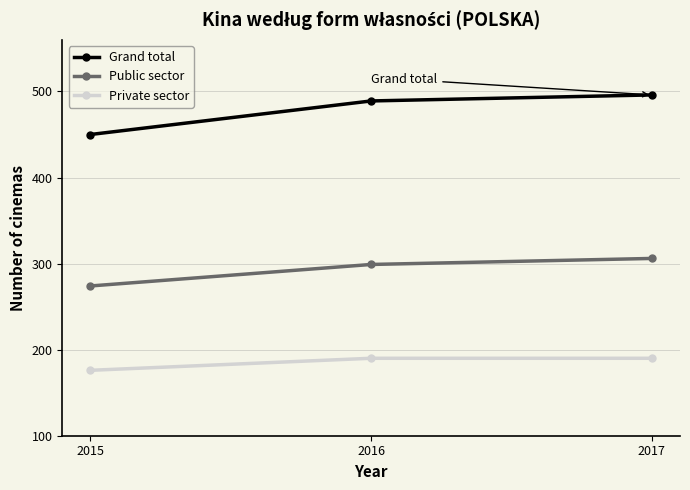

Reading left to right, transcribe all the data shown in this chart.

Grand total: 2015=450	2016=489	2017=496
Public sector: 2015=274	2016=299	2017=306
Private sector: 2015=176	2016=190	2017=190